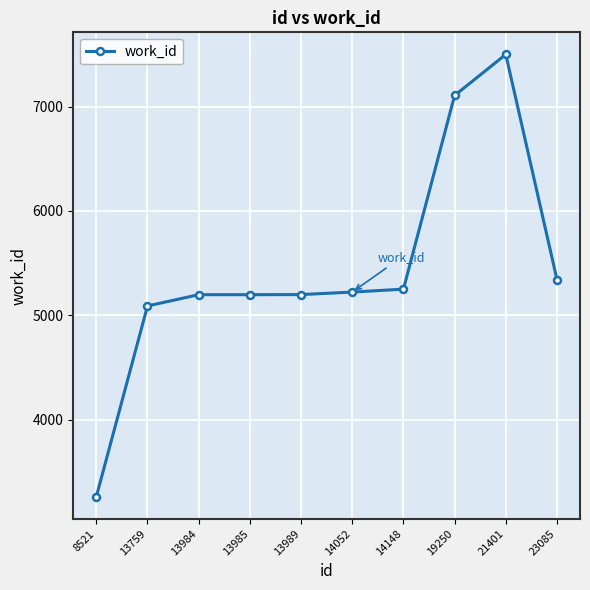

Which has a higher value, 13759 or 13989?

13989